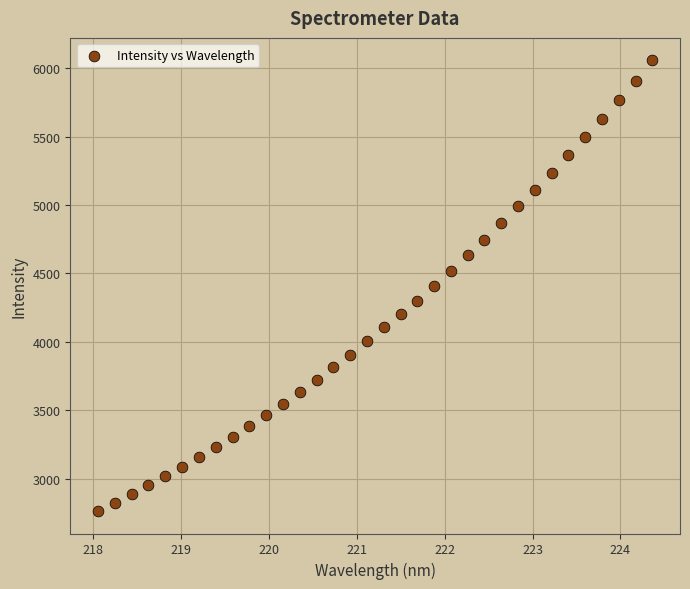

What is the range of X values (max minus min)?

6.3